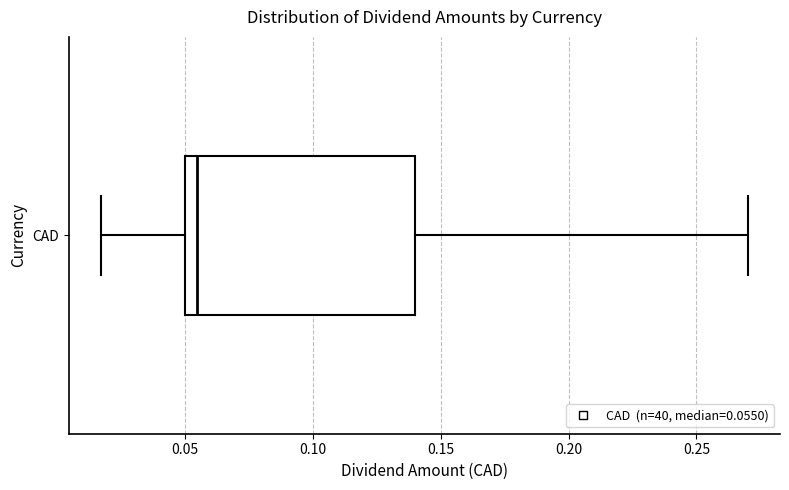

Read this box plot against the x-axis: the position of the median line, the range covered by the box, and the ends of both whiskers. The values are not printed on the chart, so give them approximately, as read against the axis.

median 0.055, box 0.050 to 0.140, whiskers 0.020 to 0.270